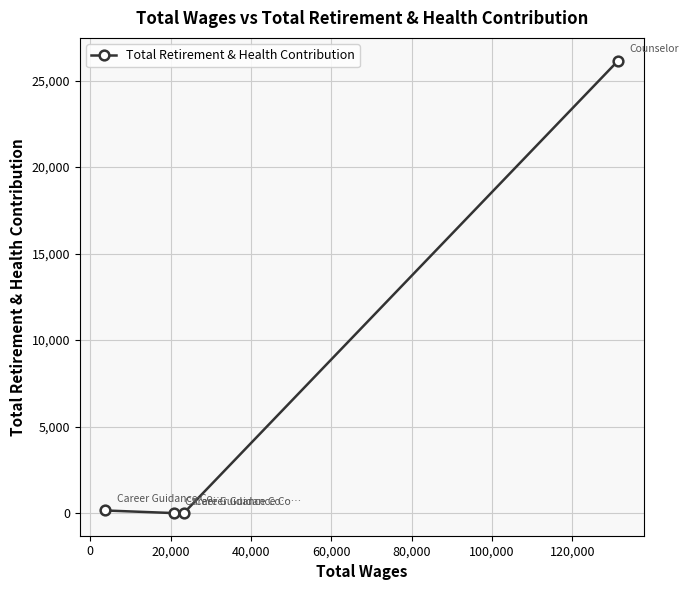

True or false: there are more than 1 points higher than both neighbors.

False